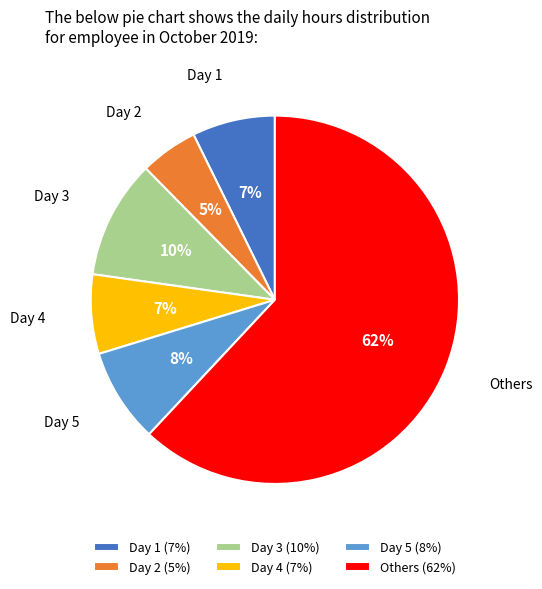

Combined, do Day 2 and Day 5 account for over 50%?

No